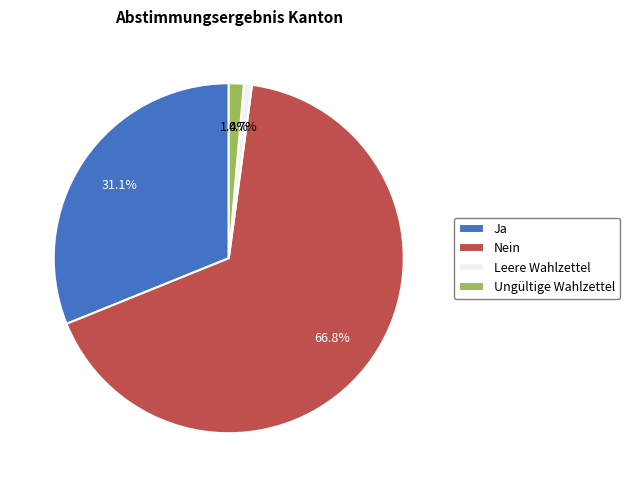

Count the number of slices in the pie.

4